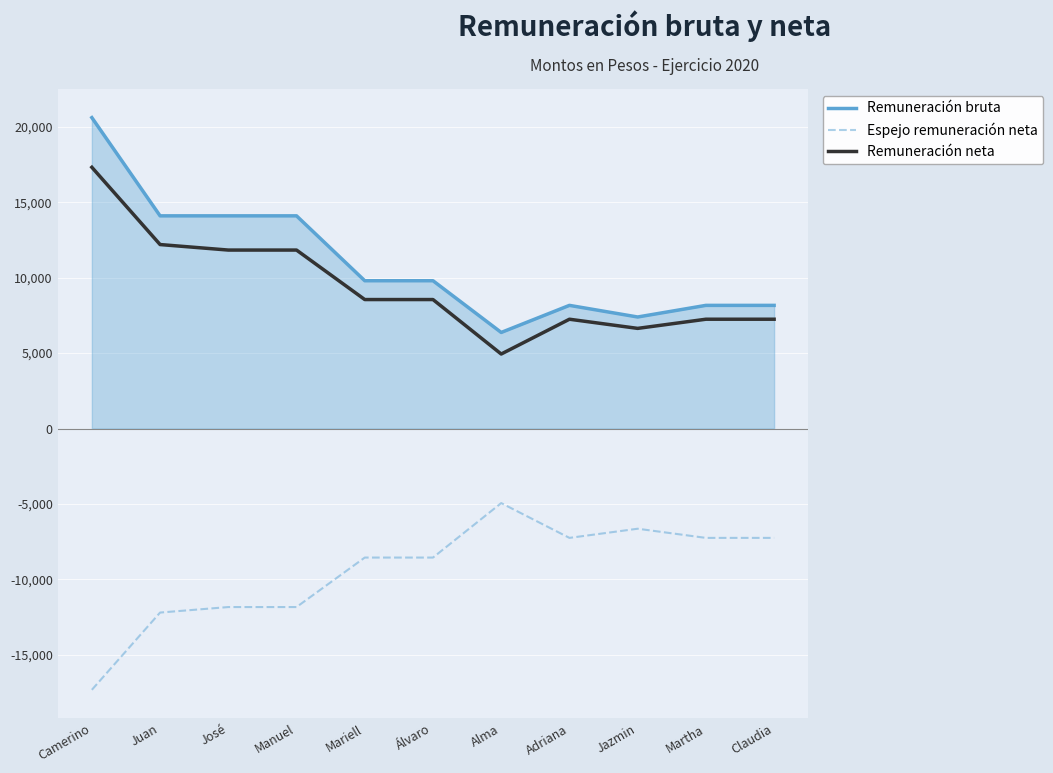

What is the total value across all series at Mariell?

9795.4